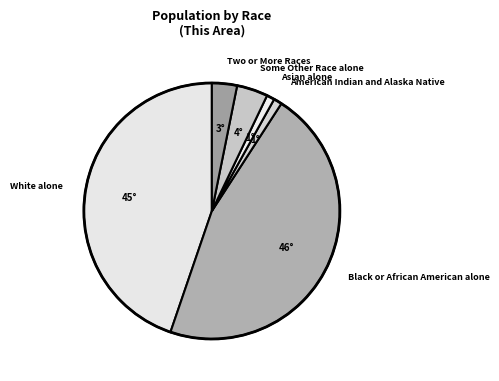

Is it true that Two or More Races is 3% of the pie?

True